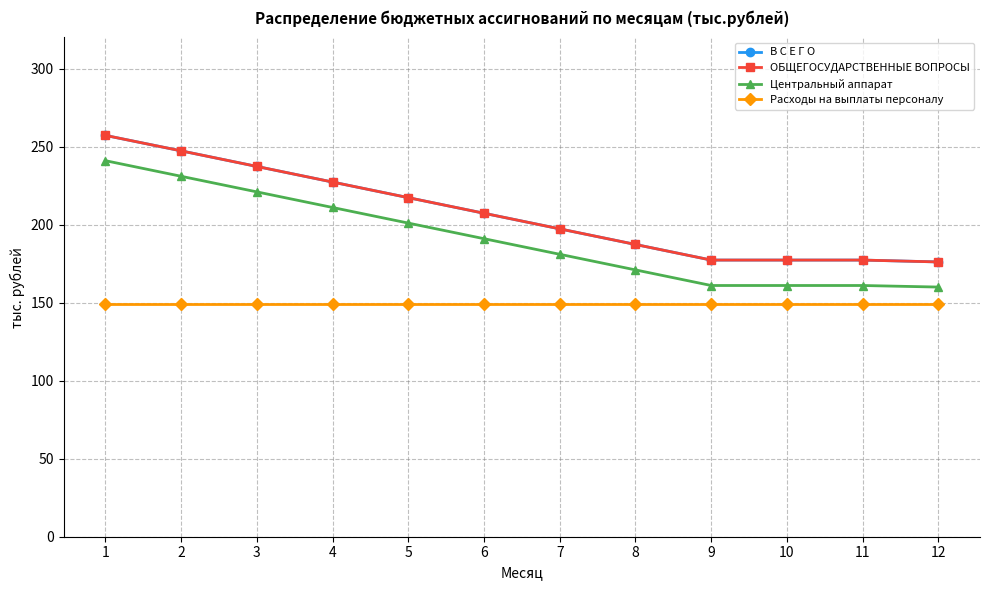

Does the chart have visible grid lines?

Yes